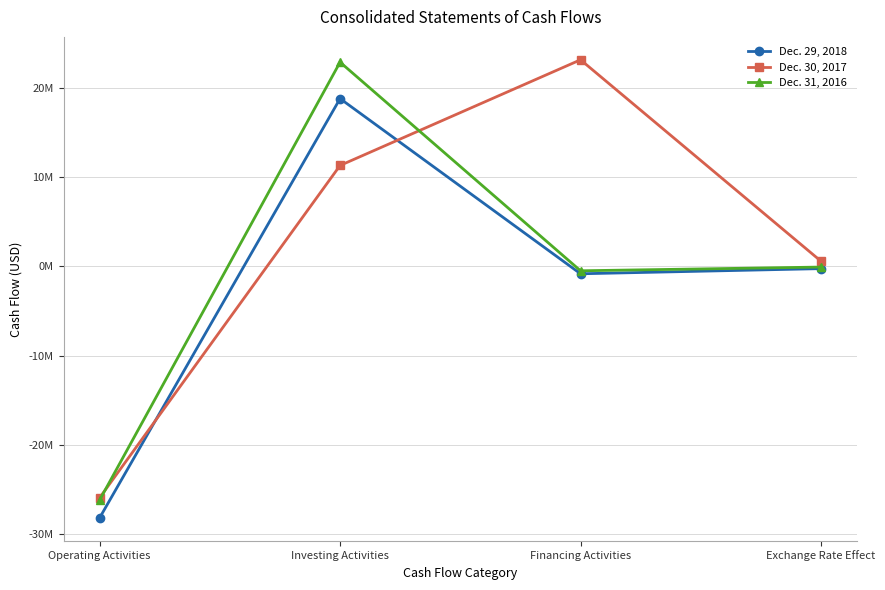

What are all the series names shown in the legend?

Dec. 29, 2018, Dec. 30, 2017, Dec. 31, 2016